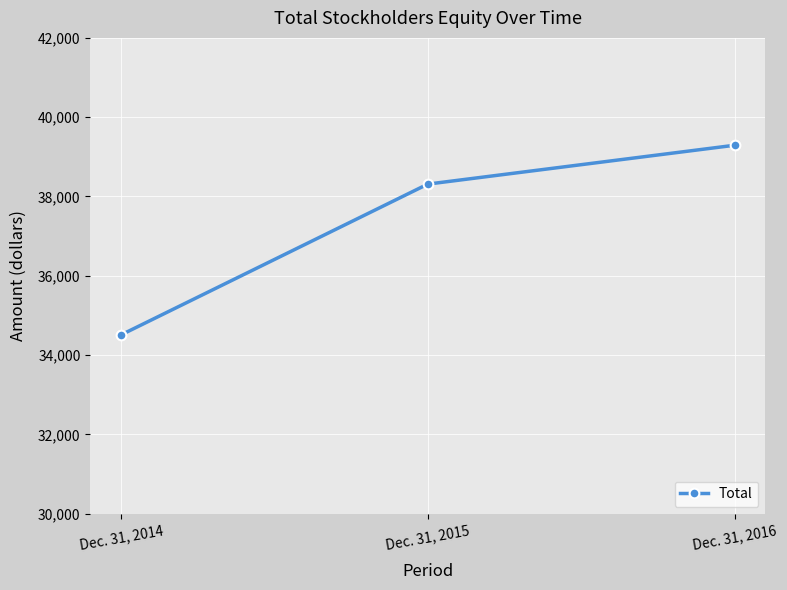

What is the change in value from Dec. 31, 2014 to Dec. 31, 2016?

+4783